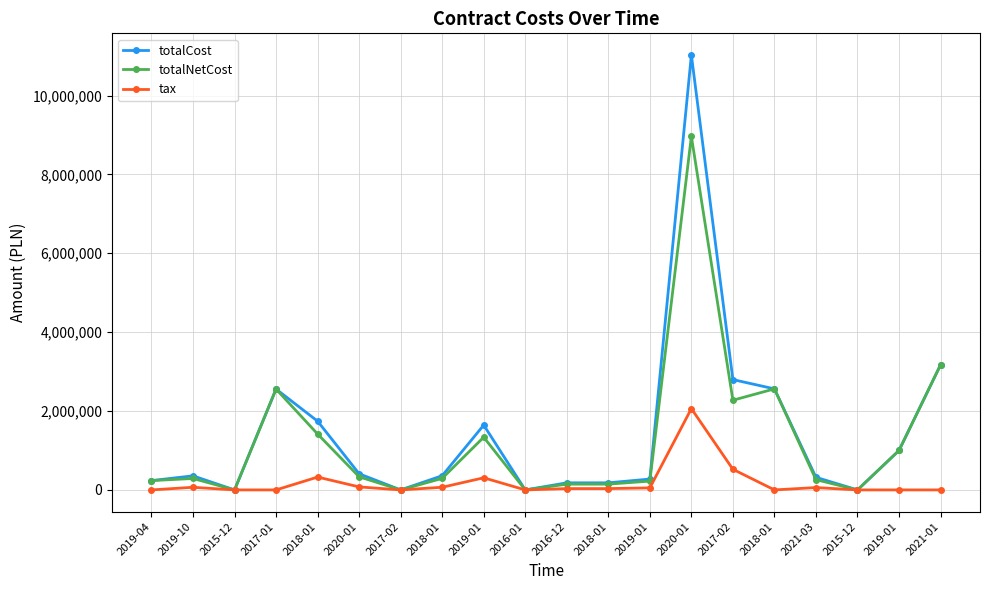

True or false: tax and totalCost cross at least once.

False